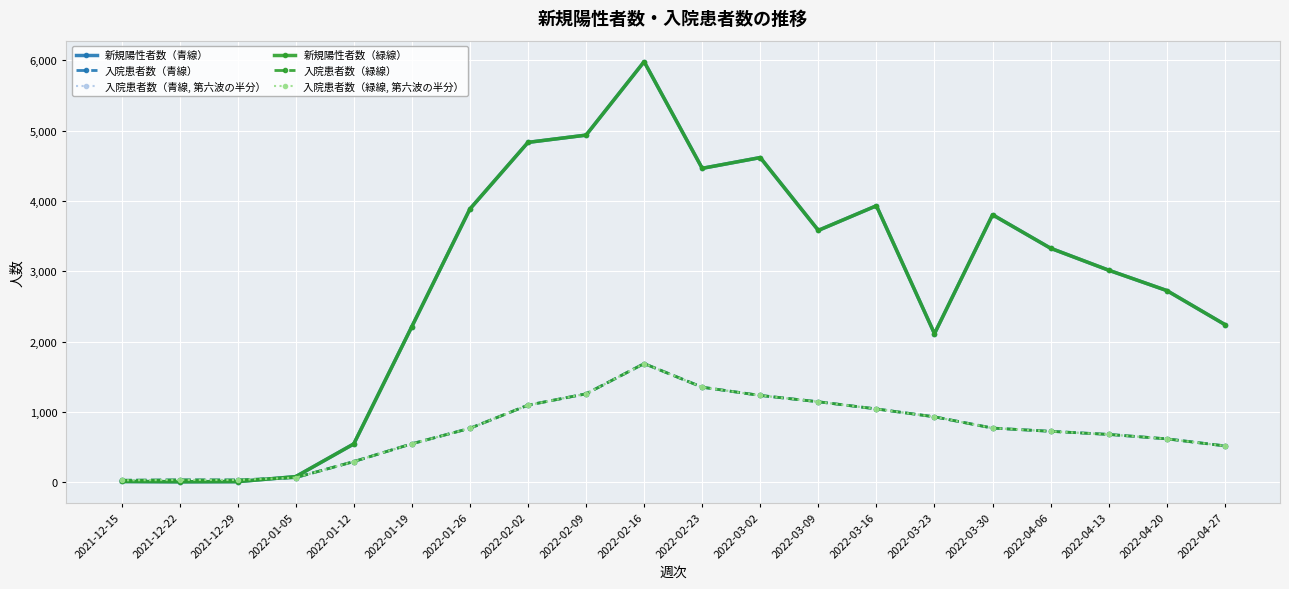

True or false: 入院患者数（青線） has a value of 1079 at 2022-04-13.

False